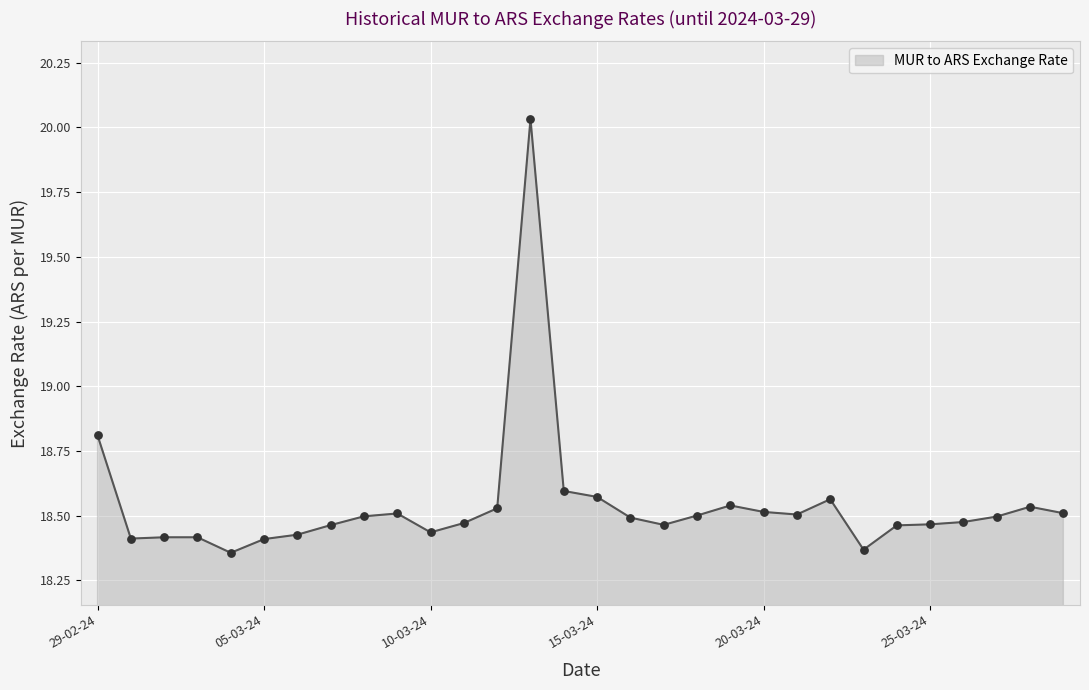

What is the difference between the maximum and minimum values?

1.7